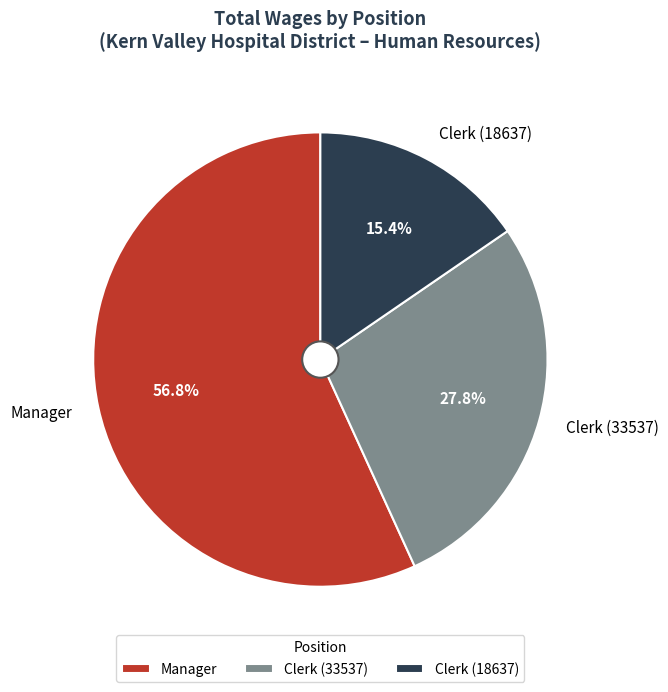

What percentage is NOT represented by Clerk (33537)?

72.2%